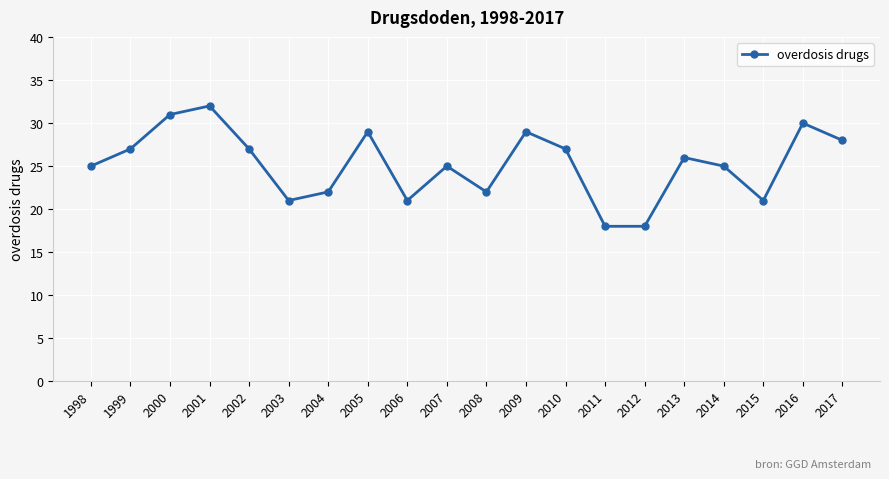

At which category does the data reach its first local valley?

2003